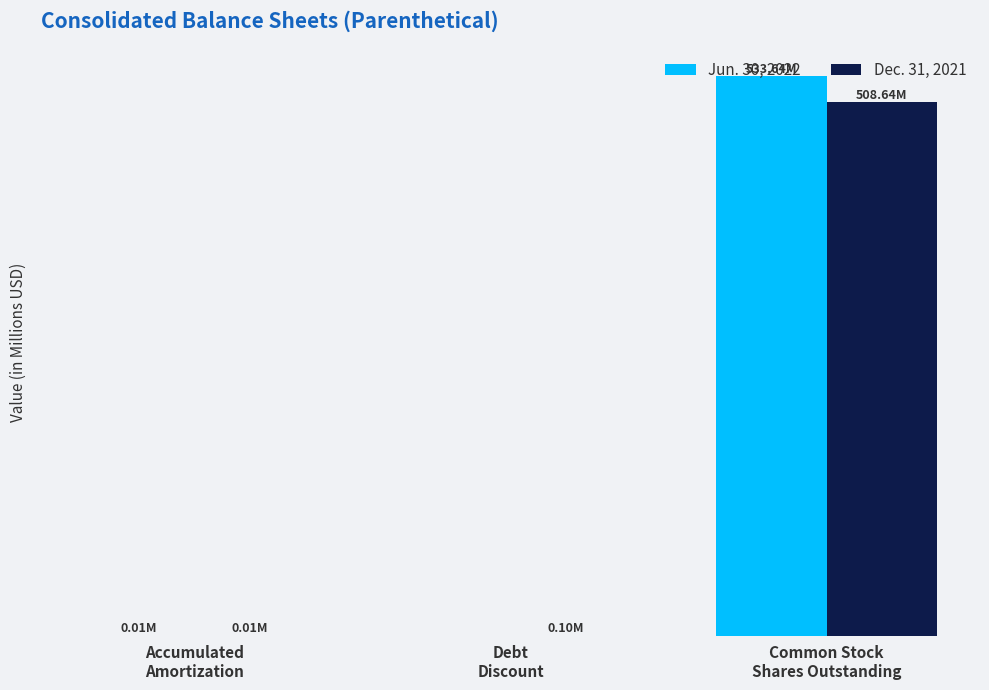

What are all the series names shown in the legend?

Jun. 30, 2022, Dec. 31, 2021